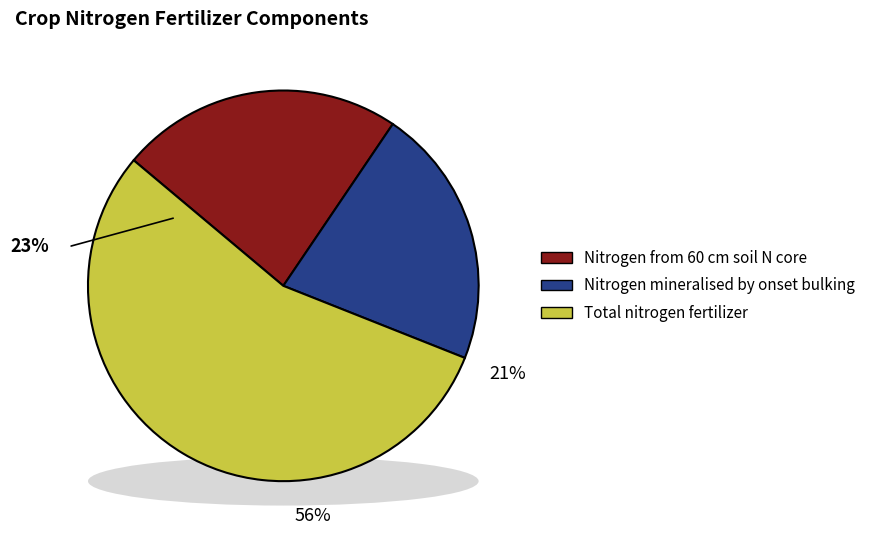

How many slices are in this pie chart?

3